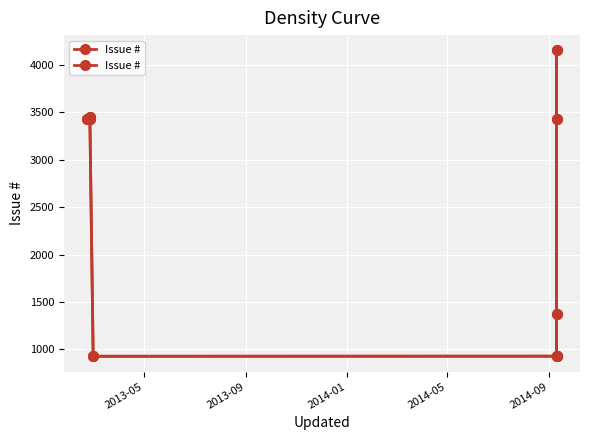

What is the minimum value shown in the chart?

927